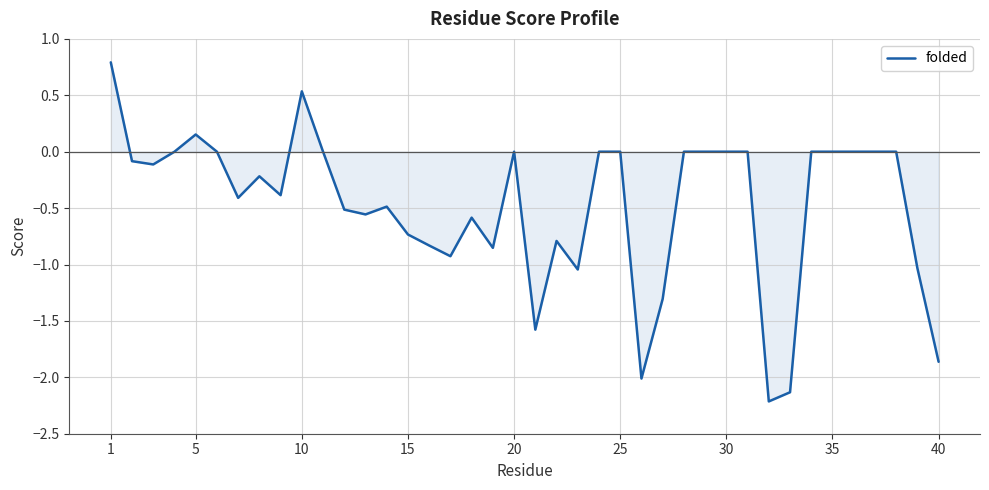

How many series are shown in this chart?

1